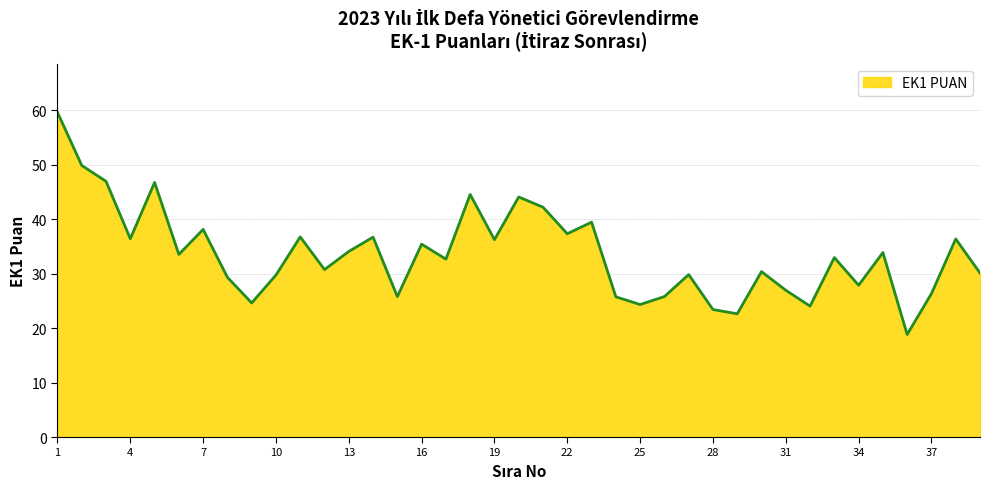

What is the greatest value displayed?

59.6